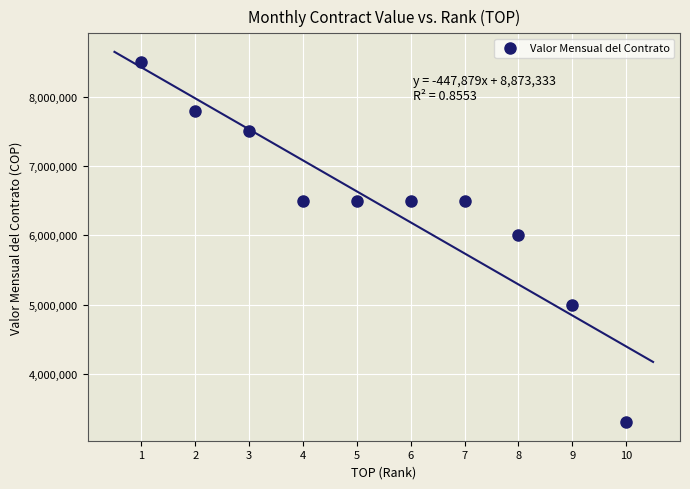

What Y value in the scatter plot is closest to 5900000?

6000000